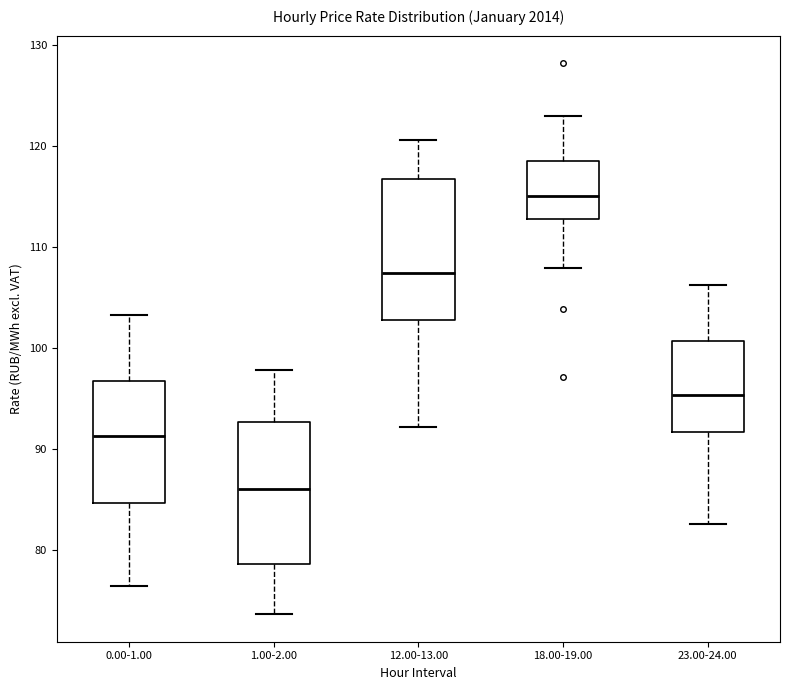

Reading left to right, read every box against the y-axis: the position of its median line, the range the box covers, and the ends of its whiskers. The values are not printed on the chart, so give them approximately, as read against the axis.

0.00-1.00: median 91, box 85 to 97, whiskers 76 to 103
1.00-2.00: median 86, box 79 to 93, whiskers 74 to 98
12.00-13.00: median 107, box 103 to 117, whiskers 92 to 121
18.00-19.00: median 115, box 113 to 118, whiskers 108 to 123
23.00-24.00: median 95, box 92 to 101, whiskers 83 to 106